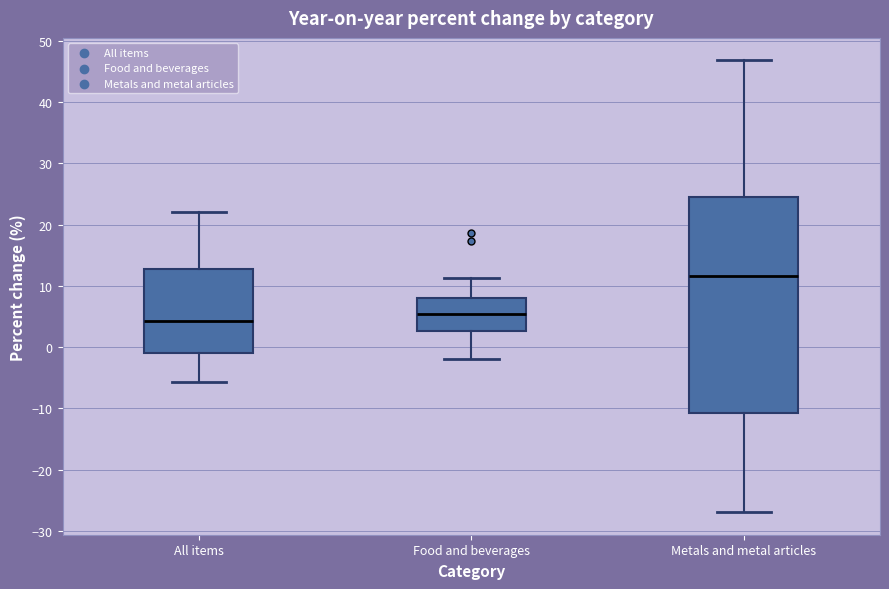

Which box has the lowest median line?

All items